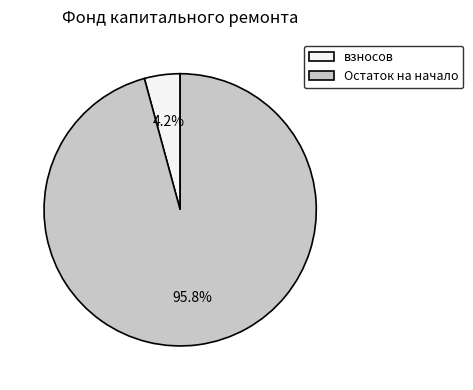

Between Остаток на начало and взносов, which is larger?

Остаток на начало